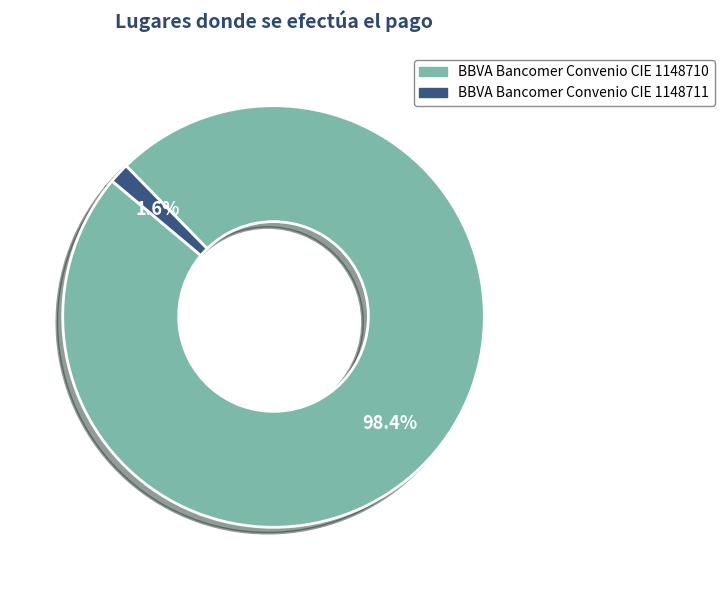

Count the number of slices in the pie.

2